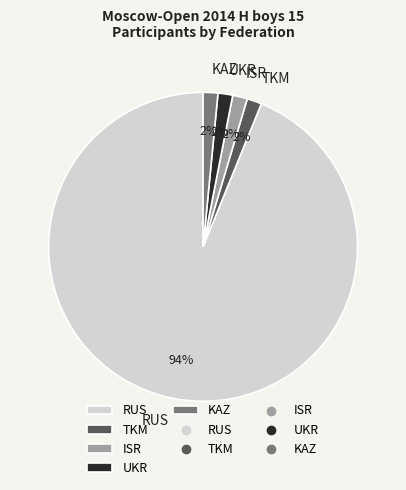

Is it true that KAZ is 2% of the pie?

True